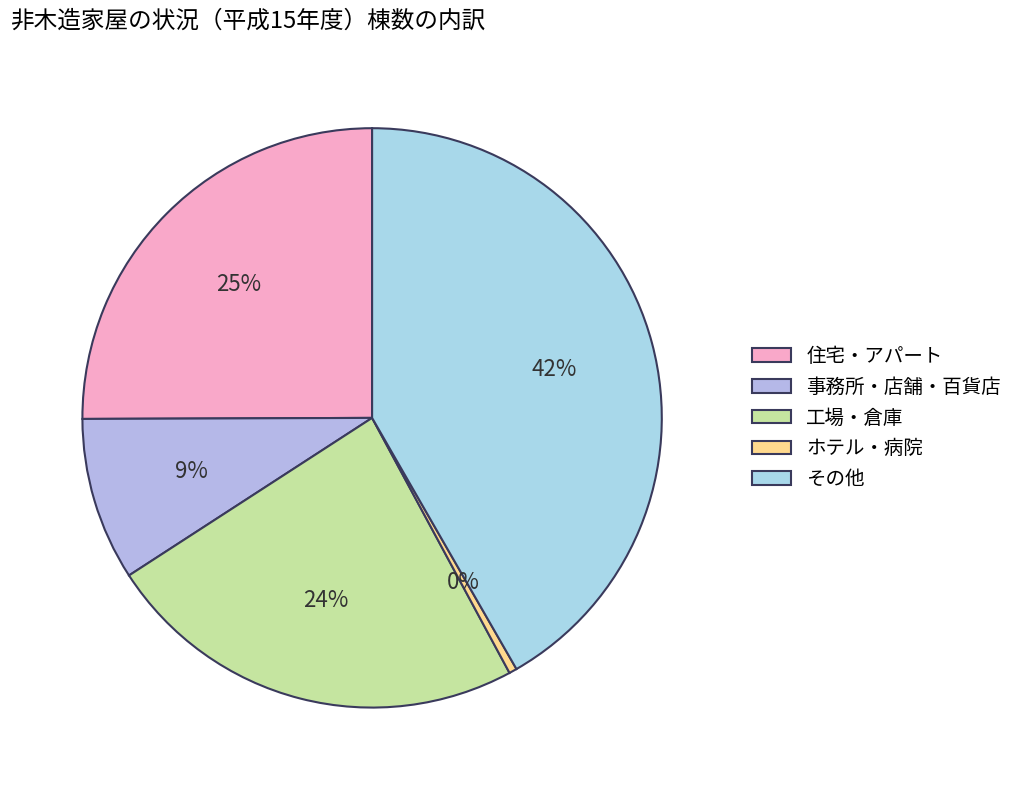

Which category has the smallest portion of the pie?

ホテル・病院